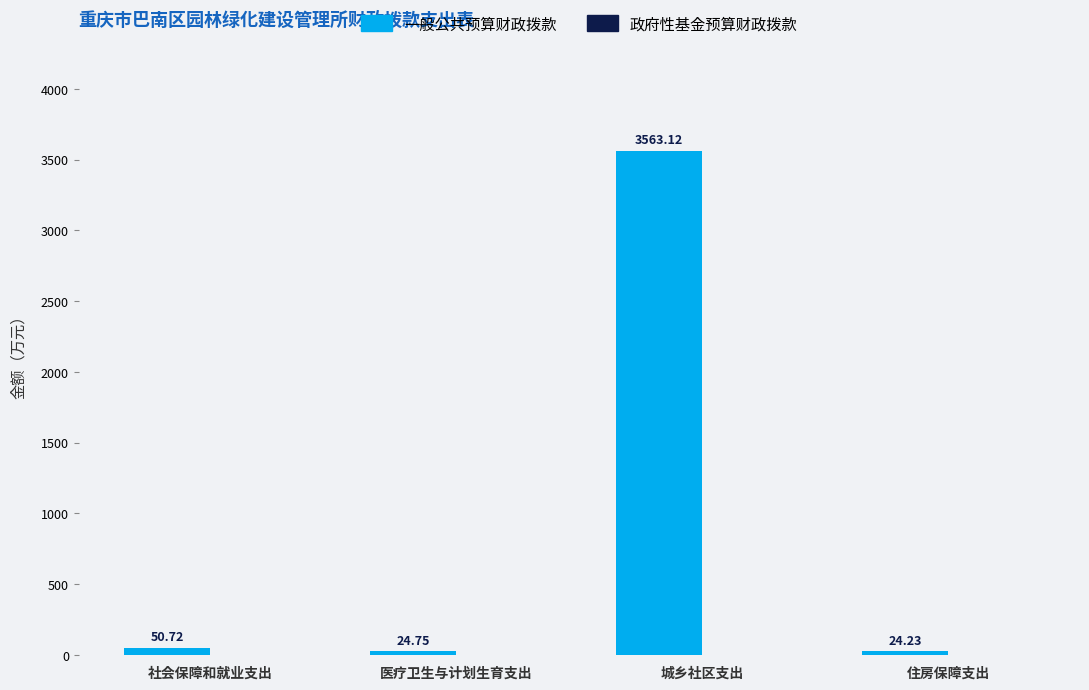

What is the change in value from 医疗卫生与计划生育支出 to 城乡社区支出?

+3538.4